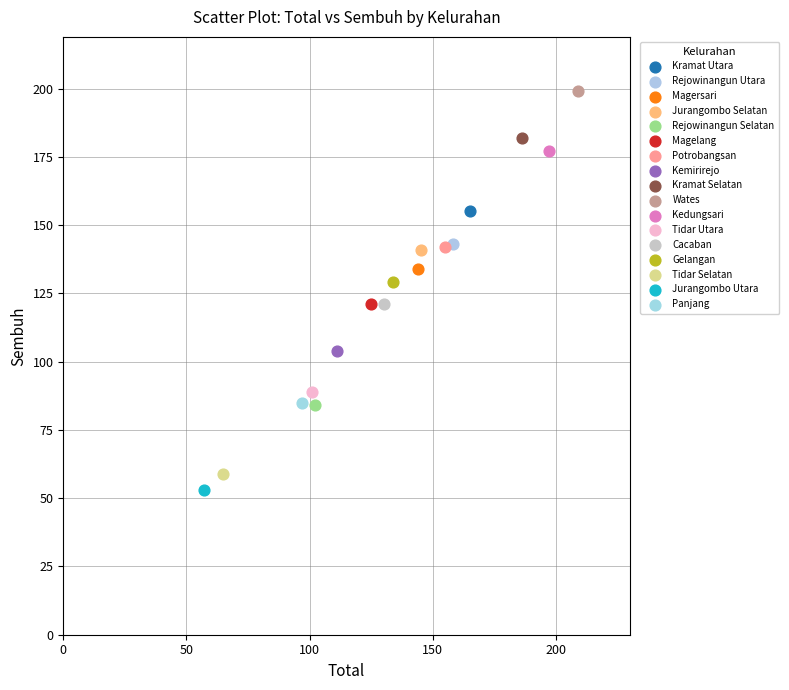

What are all the series names shown in the legend?

Kramat Utara, Rejowinangun Utara, Magersari, Jurangombo Selatan, Rejowinangun Selatan, Magelang, Potrobangsan, Kemirirejo, Kramat Selatan, Wates, Kedungsari, Tidar Utara, Cacaban, Gelangan, Tidar Selatan, Jurangombo Utara, Panjang